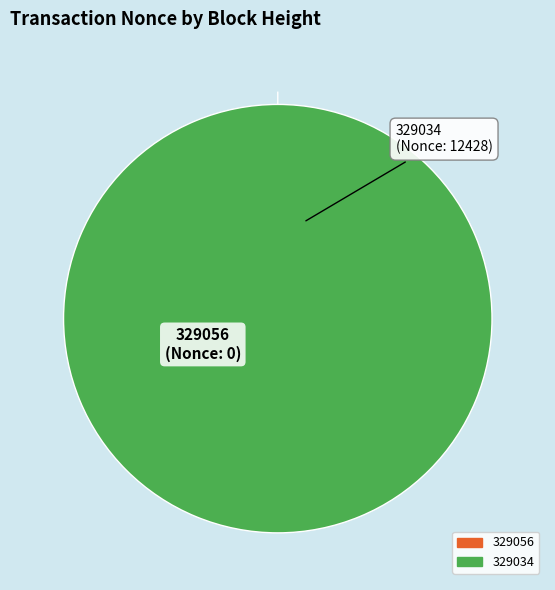

Is the sum of 329034 and 329056 greater than half?

Yes